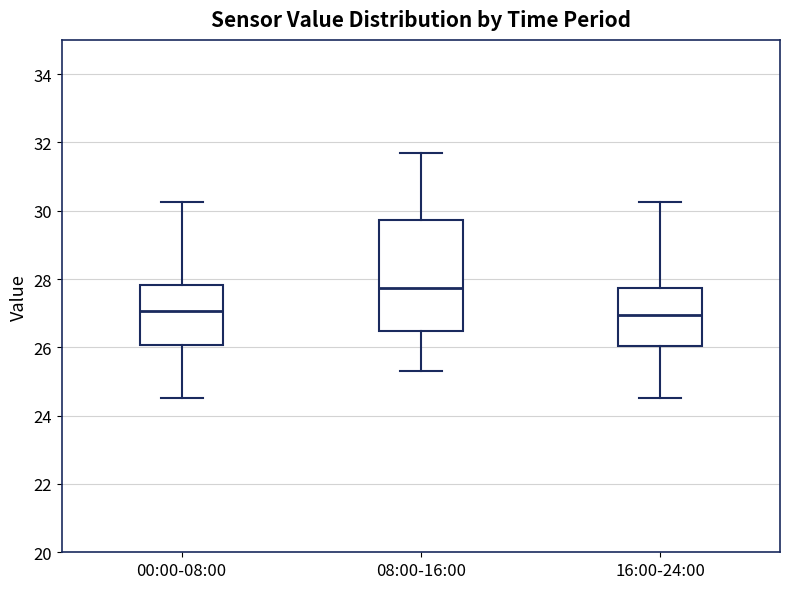

Comparing the boxes themselves (not the whiskers), which one is the tallest?

08:00-16:00